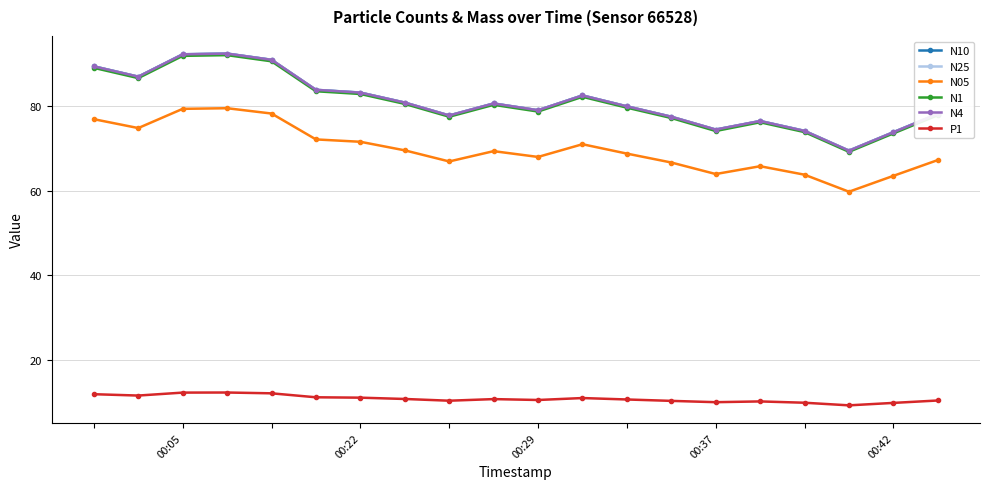

True or false: N10 and N05 cross at least once.

False